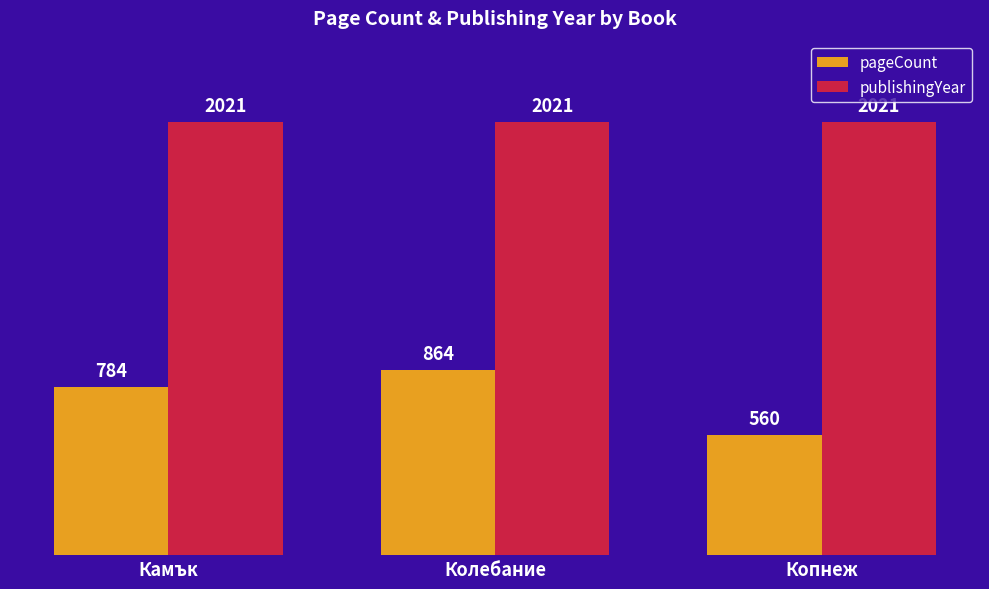

The value of publishingYear at Копнеж is 2021. True or false?

True